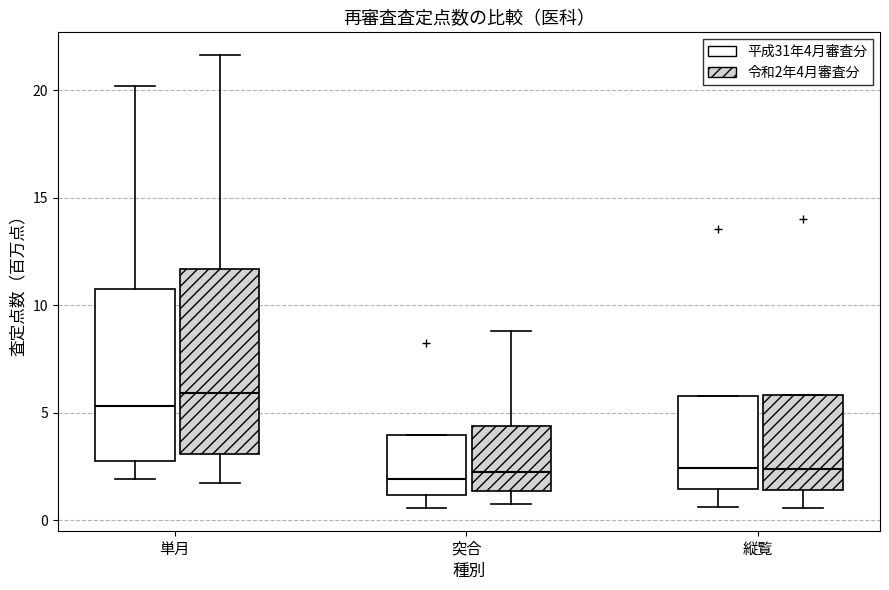

Reading left to right, read every box against the y-axis: the position of its median line, the range the box covers, and the ends of its whiskers. The values are not printed on the chart, so give them approximately, as read against the axis.

単月 (平成31年4月審査分): median 5.5, box 3.0 to 11.0, whiskers 2.0 to 20.0
単月 (令和2年4月審査分): median 6.0, box 3.0 to 11.5, whiskers 1.5 to 21.5
突合 (平成31年4月審査分): median 2.0, box 1.0 to 4.0, whiskers 0.5 to 4.0
突合 (令和2年4月審査分): median 2.0, box 1.5 to 4.5, whiskers 1.0 to 9.0
縦覧 (平成31年4月審査分): median 2.5, box 1.5 to 6.0, whiskers 0.5 to 6.0
縦覧 (令和2年4月審査分): median 2.5, box 1.5 to 6.0, whiskers 0.5 to 6.0